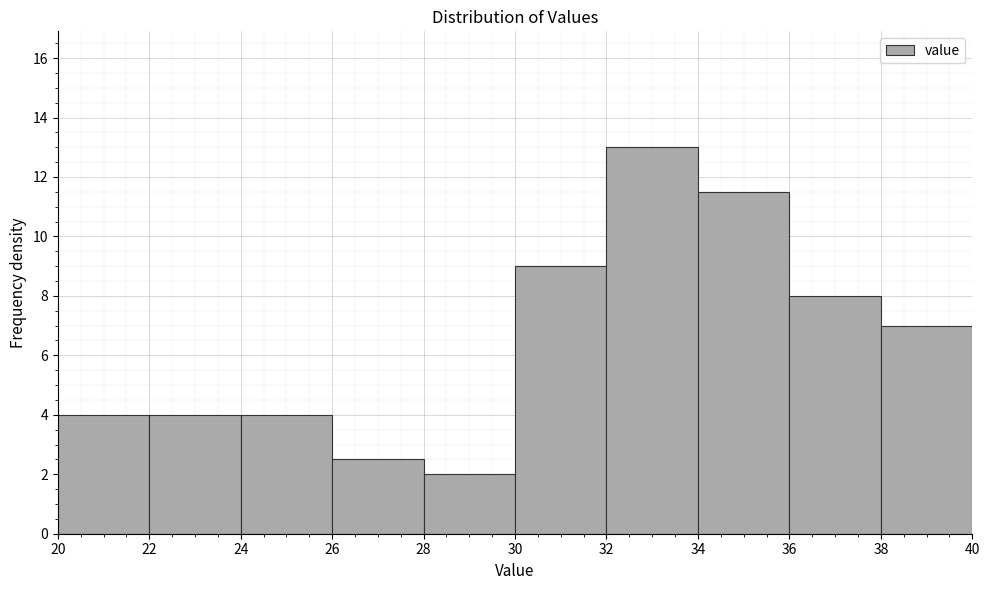

Reading left to right, list every bar in this chart as the range it spans on the x-axis followed by its height. The values are not printed on the chart, so give them approximately, as read against the axis.

20 to 22: 4.0
22 to 24: 4.0
24 to 26: 4.0
26 to 28: 2.6
28 to 30: 2.0
30 to 32: 9.0
32 to 34: 13.0
34 to 36: 11.6
36 to 38: 8.0
38 to 40: 7.0